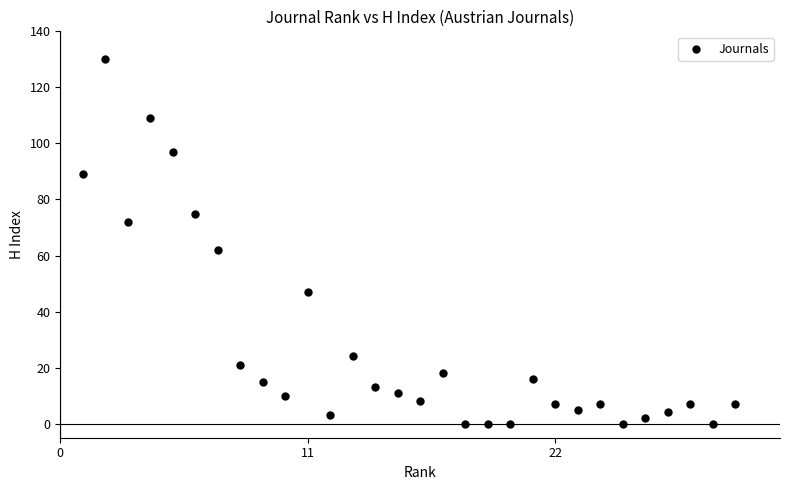

What Y value in the scatter plot is closest to 65?

62